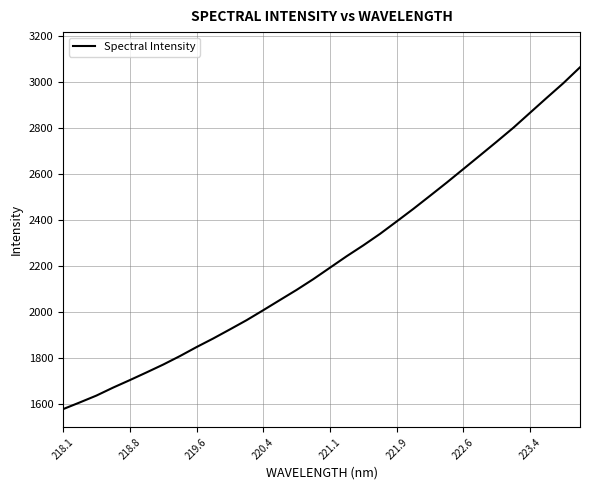

Is this an area chart (filled region under the line)?

No